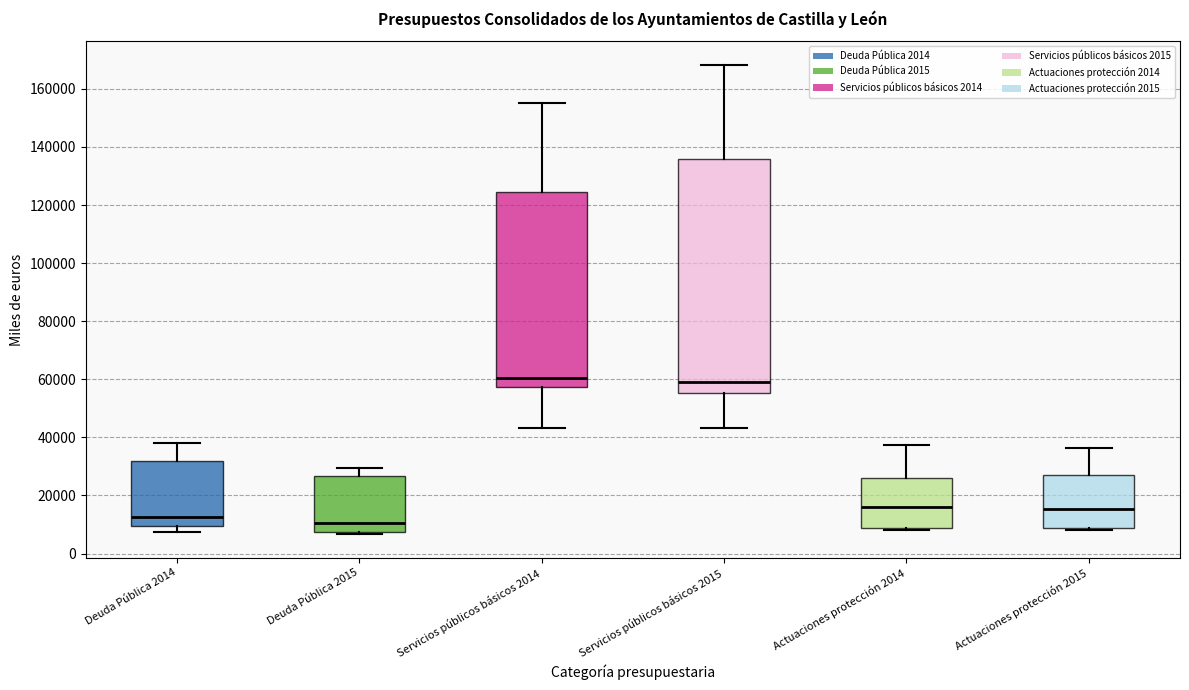

Reading left to right, read every box against the y-axis: the position of its median line, the range the box covers, and the ends of its whiskers. The values are not printed on the chart, so give them approximately, as read against the axis.

Deuda Pública 2014: median 12000, box 10000 to 32000, whiskers 8000 to 38000
Deuda Pública 2015: median 10000, box 8000 to 26000, whiskers 6000 to 30000
Servicios públicos básicos 2014: median 60000, box 58000 to 124000, whiskers 44000 to 156000
Servicios públicos básicos 2015: median 58000, box 56000 to 136000, whiskers 44000 to 168000
Actuaciones protección 2014: median 16000, box 8000 to 26000, whiskers 8000 (just below the box's lower edge) to 38000
Actuaciones protección 2015: median 16000, box 8000 to 28000, whiskers 8000 (just below the box's lower edge) to 36000